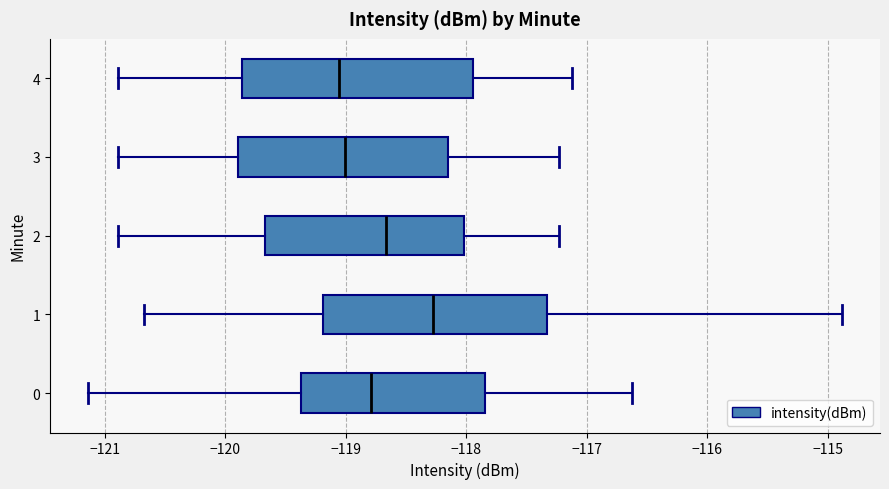

Reading bottom to top, read every box against the x-axis: the position of its median line, the range the box covers, and the ends of its whiskers. The values are not printed on the chart, so give them approximately, as read against the axis.

0: median -118.8, box -119.4 to -117.8, whiskers -121.1 to -116.6
1: median -118.3, box -119.2 to -117.3, whiskers -120.7 to -114.9
2: median -118.7, box -119.7 to -118.0, whiskers -120.9 to -117.2
3: median -119.0, box -119.9 to -118.1, whiskers -120.9 to -117.2
4: median -119.1, box -119.9 to -117.9, whiskers -120.9 to -117.1